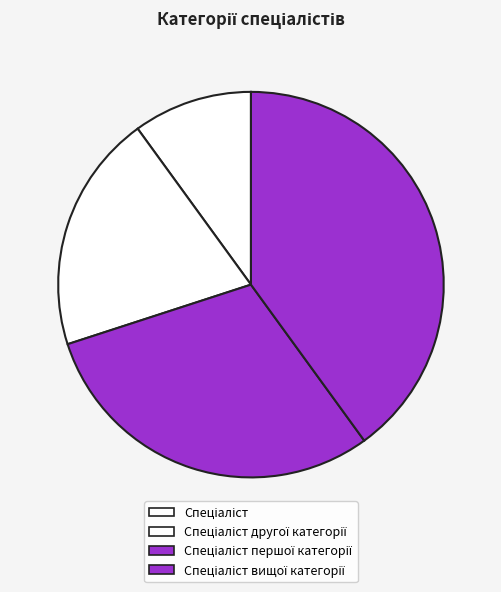

Which category has the smallest portion of the pie?

Спеціаліст